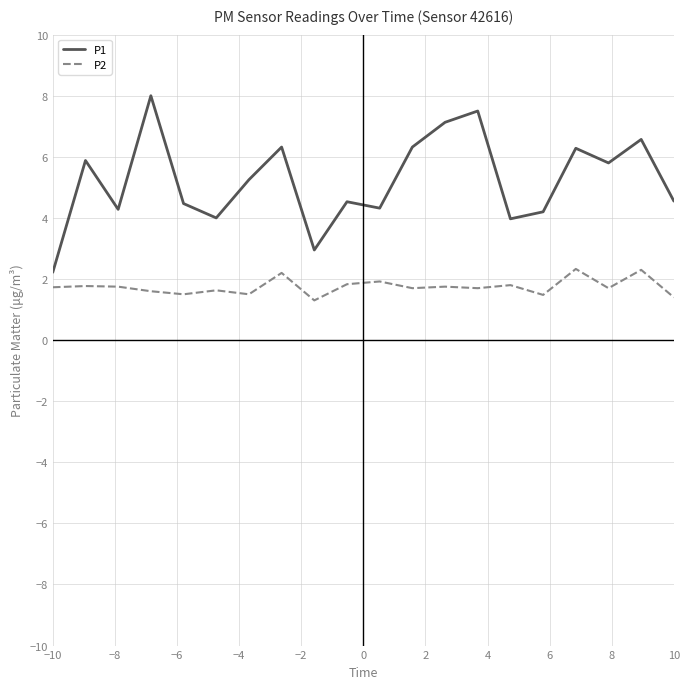

Rank the series by their average value, from lowest to highest.

P2, P1